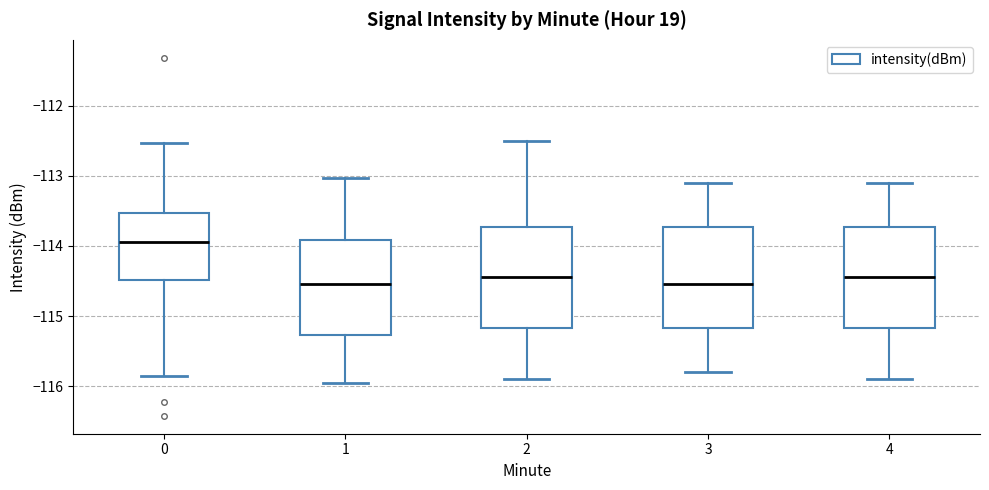

Where does the median line of the box at x = 1 sit on the y-axis? The values are not printed on the chart, so give them approximately, as read against the axis.

-114.6